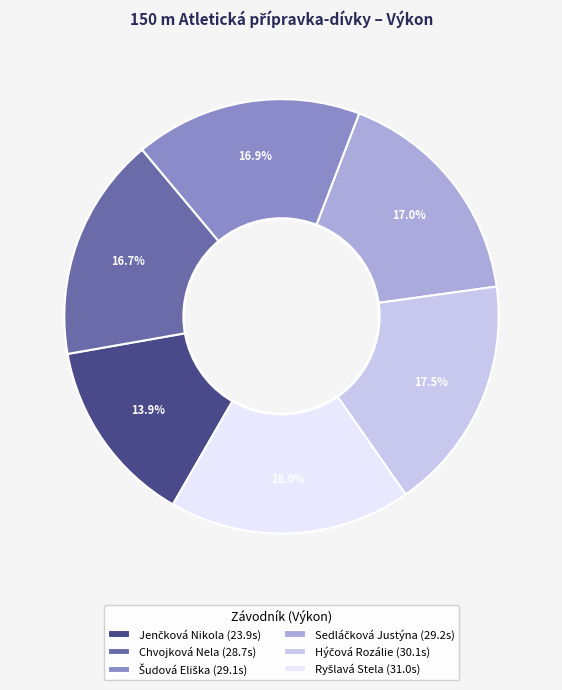

What percentage is NOT represented by Chvojková Nela (28.7s)?

83.3%